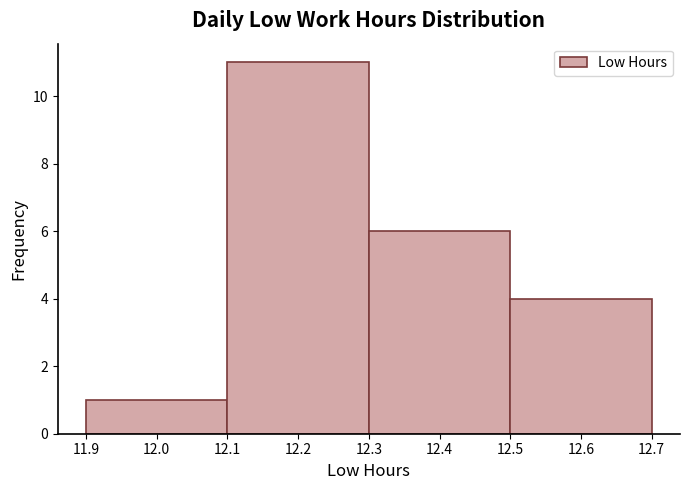

What is the height of the bar covering 11.9 to 12.1 on the x-axis? The values are not printed on the chart, so give them approximately, as read against the axis.

1